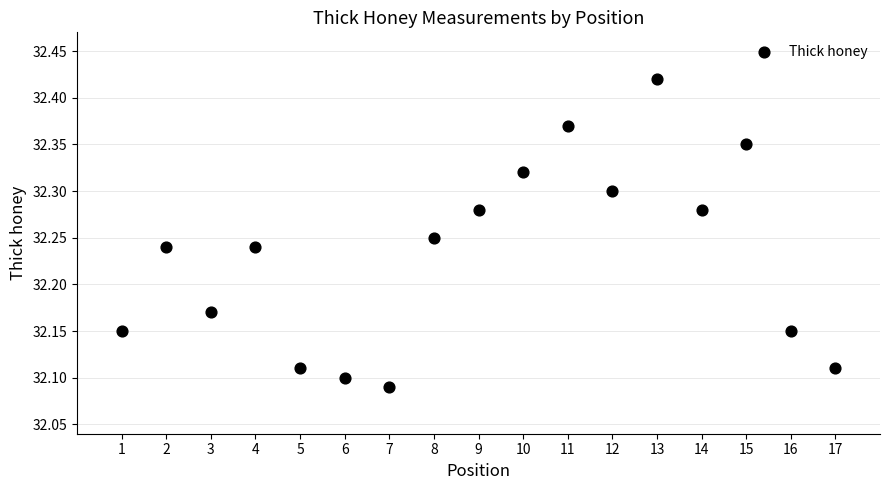

What is the range of X values (max minus min)?

16.0